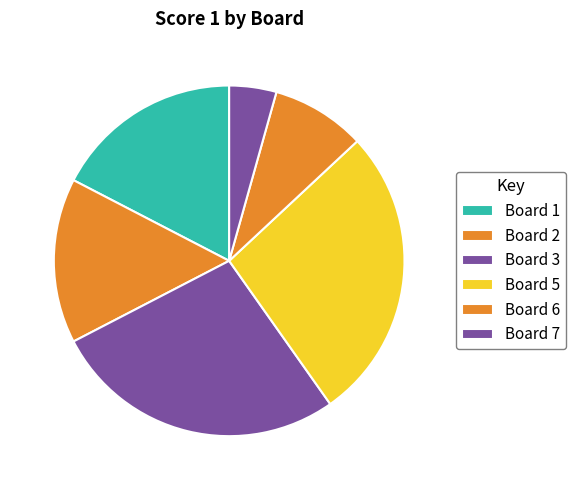

How many slices are in this pie chart?

6